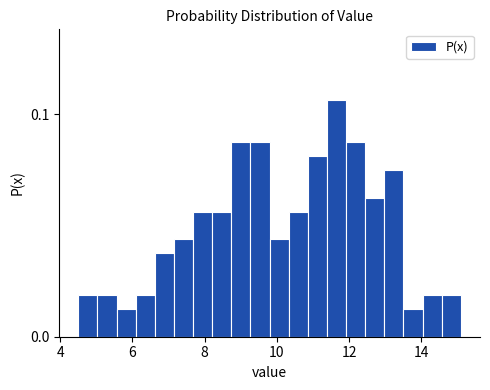

Around what value on the x-axis is the tallest bar? Give the approximate position of its centre, as read against the axis.

11.6